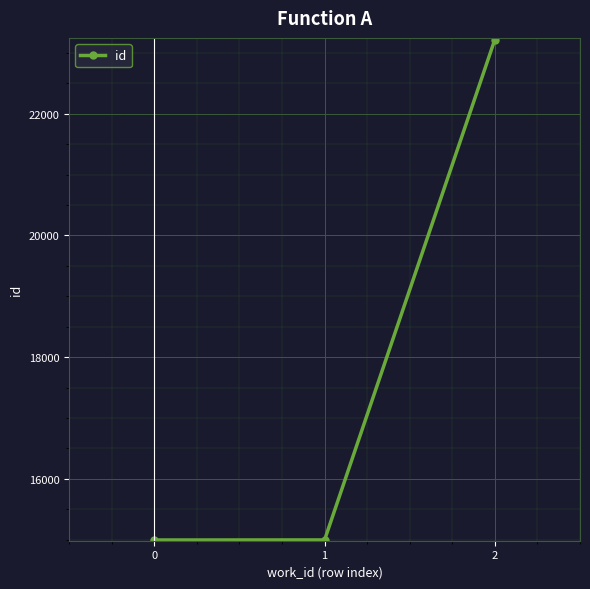

What is the minimum value shown in the chart?

14992